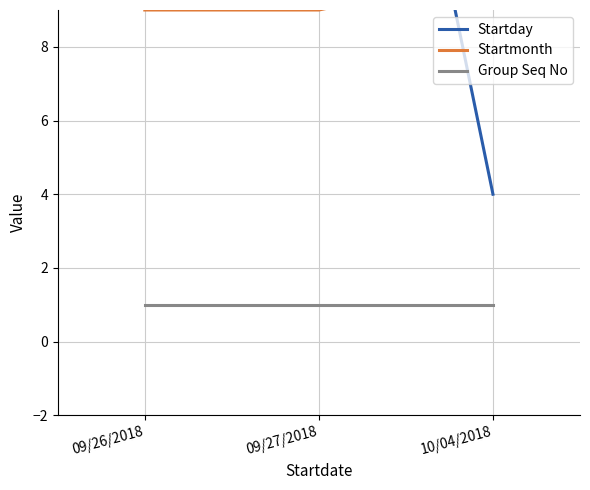

Which series changed the most between 09/26/2018 and 09/27/2018?

Startday